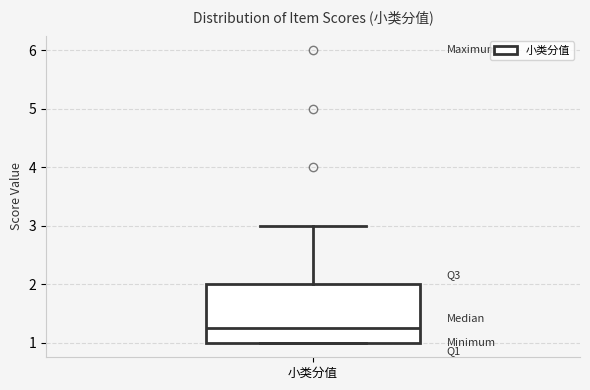

Where is the upper edge of the box for 小类分值 on the y-axis? The values are not printed on the chart, so give them approximately, as read against the axis.

2.0